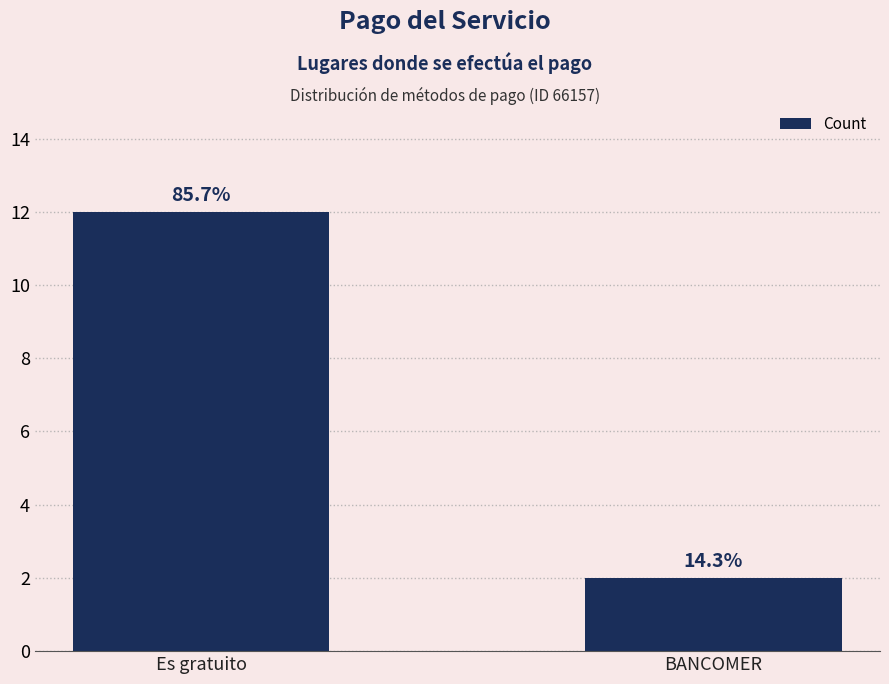

What is the difference between the values at BANCOMER and Es gratuito?

10